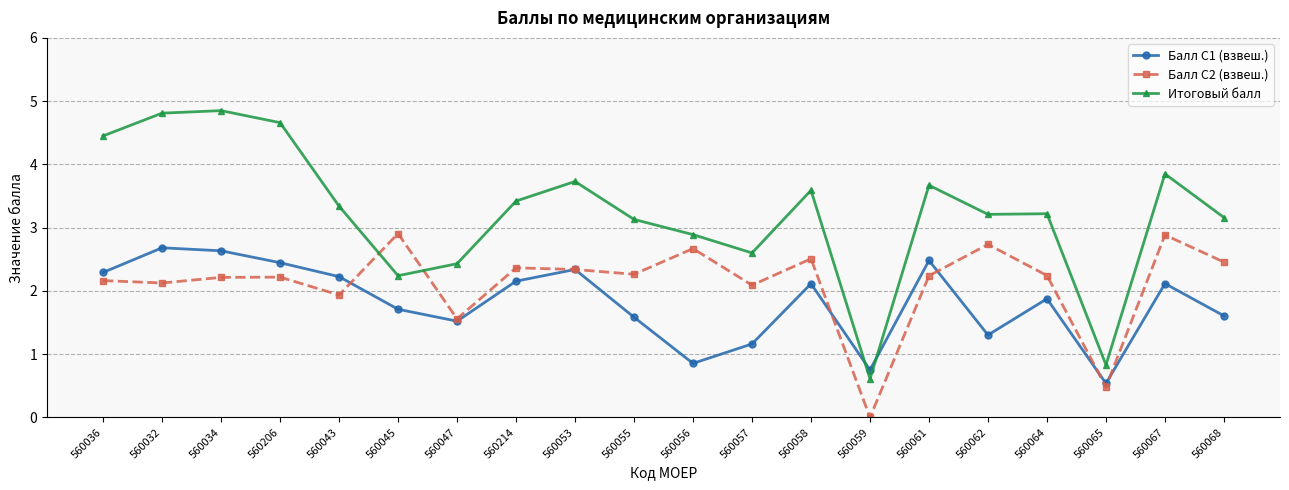

At how many categories does at least one series exceed 0?

20